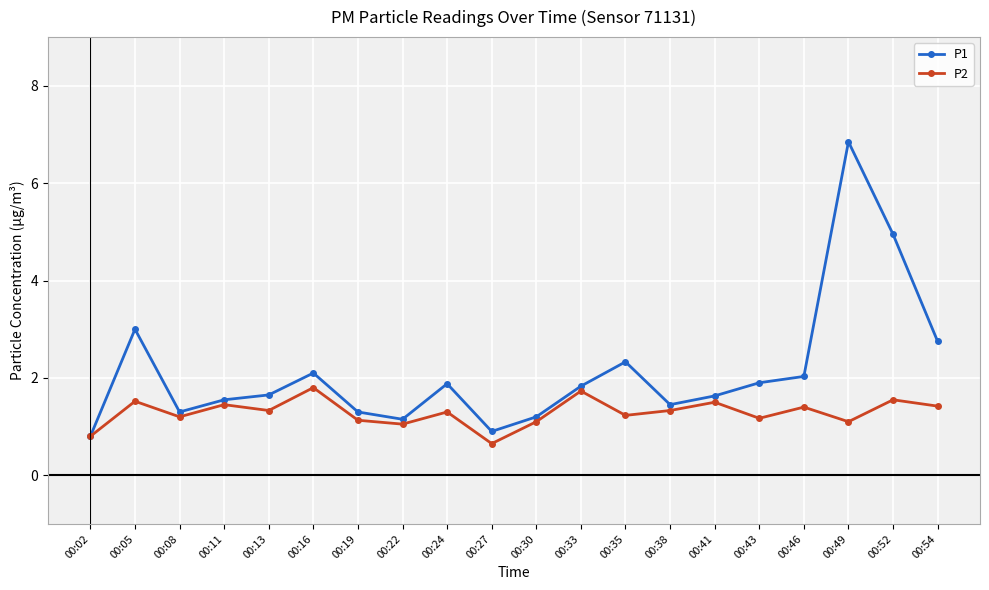

How many categories are shown in the chart?

20